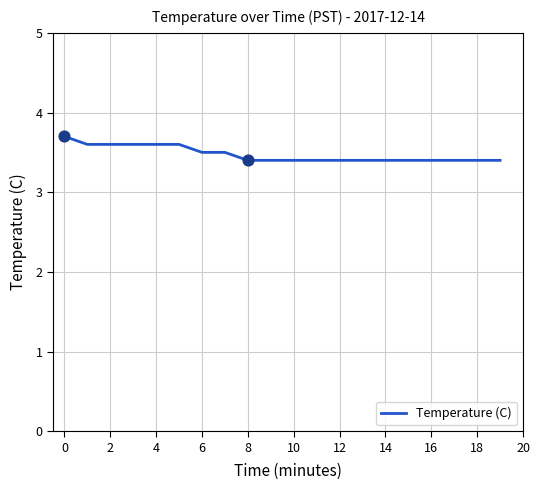

What is the greatest value displayed?

3.7